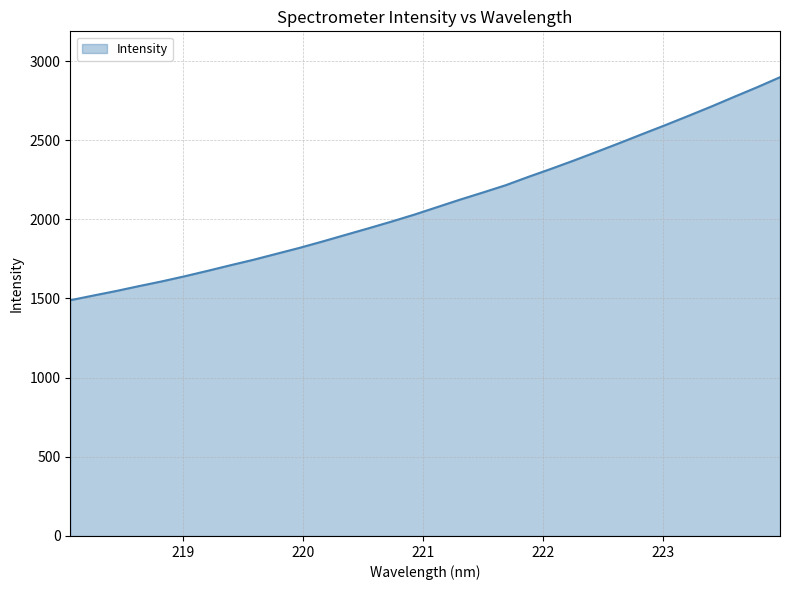

What is the sum of all values?

67293.9